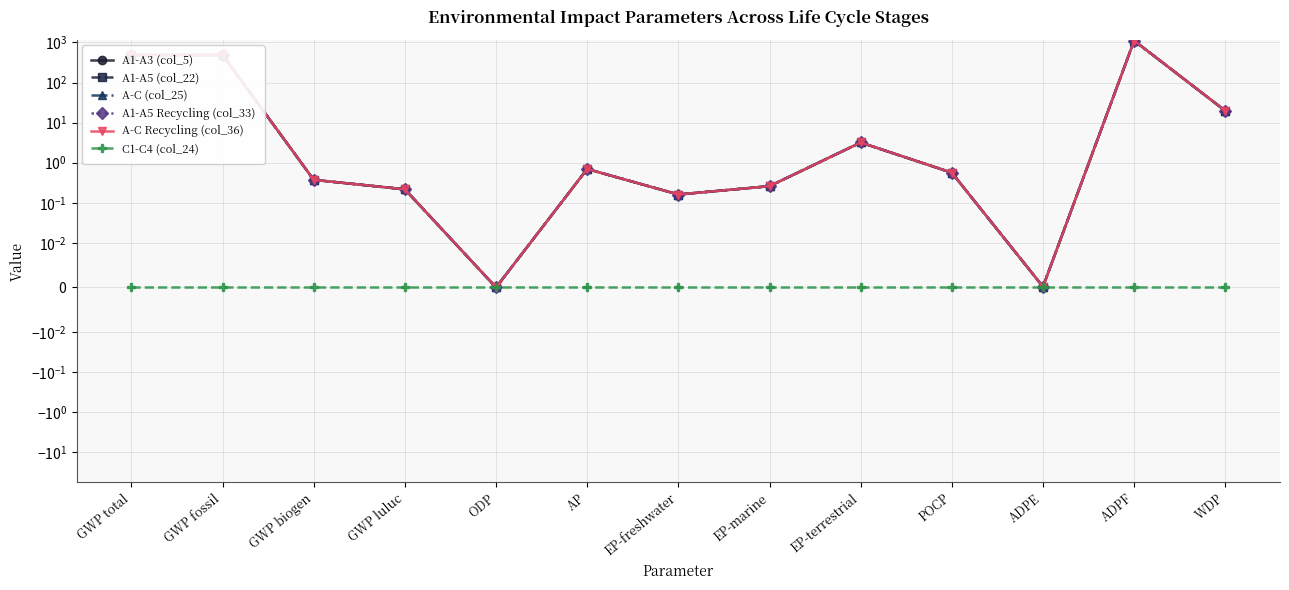

What is the difference between the second highest and second lowest values in the A1-A5 Recycling (col_33) series?

484.7